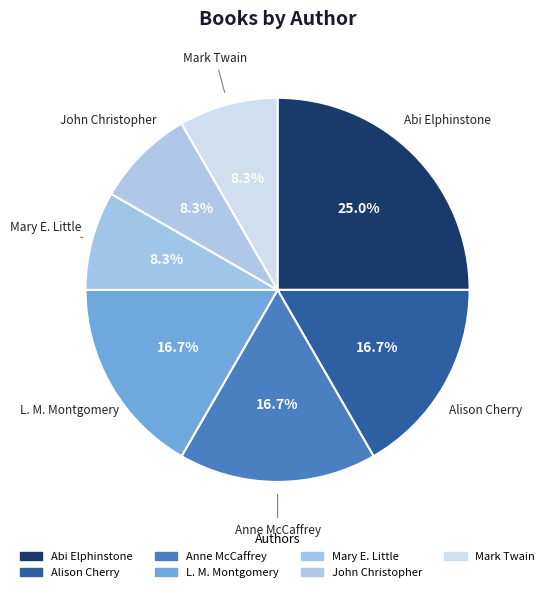

Approximately how many times larger is the value at Mark Twain compared to L. M. Montgomery?

0.5